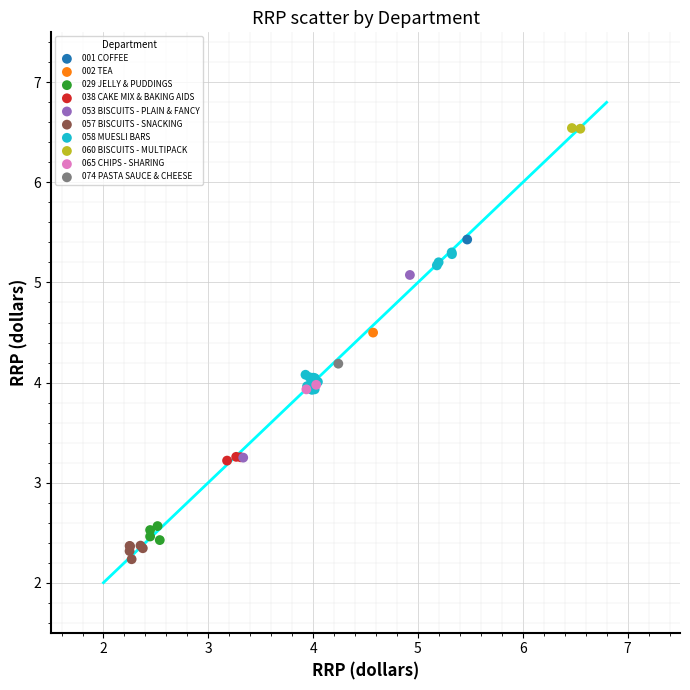

What are all the series names shown in the legend?

001 COFFEE, 002 TEA, 029 JELLY & PUDDINGS, 038 CAKE MIX & BAKING AIDS, 053 BISCUITS - PLAIN & FANCY, 057 BISCUITS - SNACKING, 058 MUESLI BARS, 060 BISCUITS - MULTIPACK, 065 CHIPS - SHARING, 074 PASTA SAUCE & CHEESE